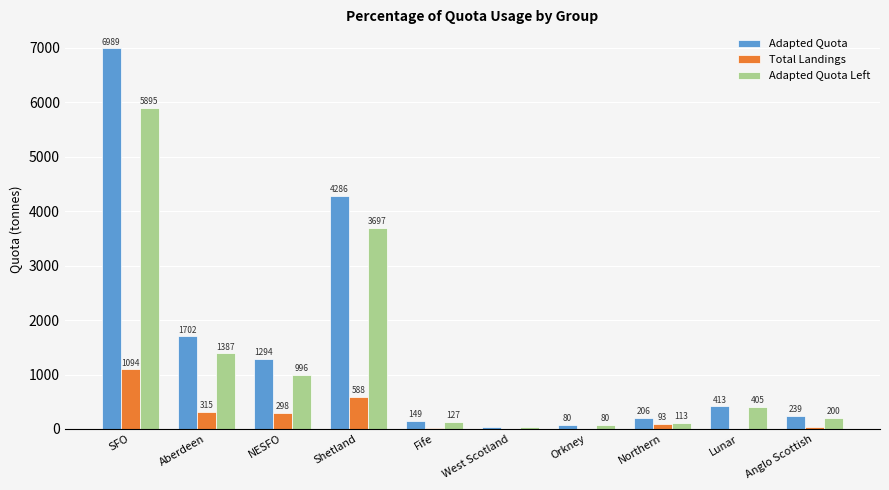

What value does the Total Landings series have at Aberdeen?

315.1